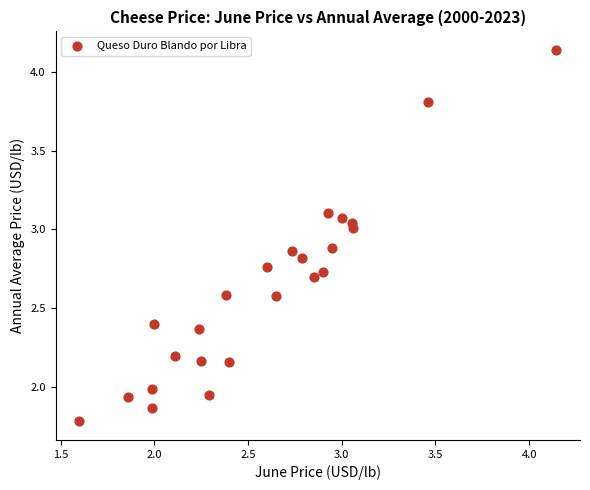

What is the range of X values (max minus min)?

2.5